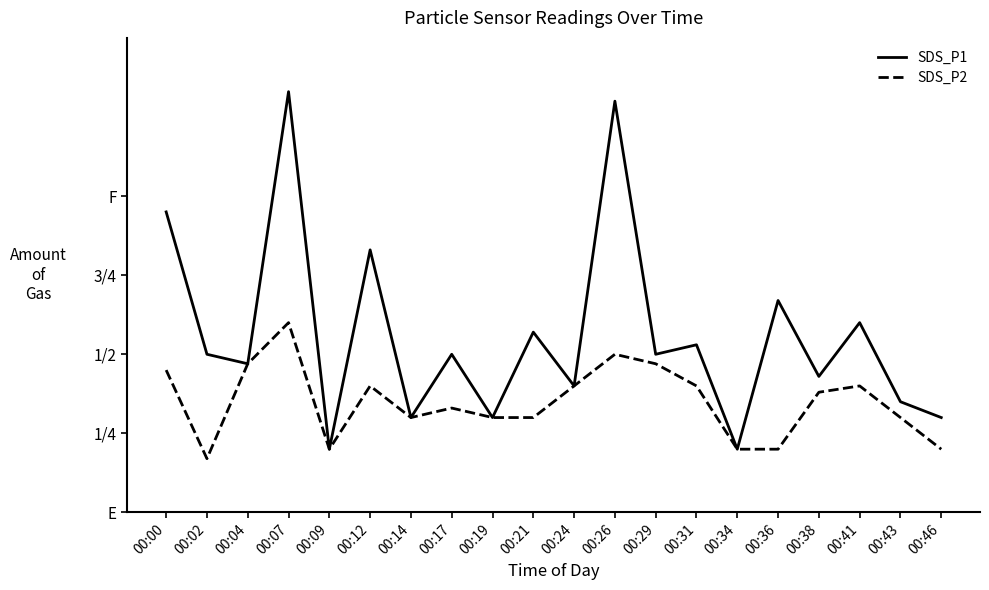

Reading right to left, transcribe all the data shown in this chart.

SDS_P1: 00:46=0.3	00:43=0.3	00:41=0.6	00:38=0.4	00:36=0.7	00:34=0.2	00:31=0.5	00:29=0.5	00:26=1.3	00:24=0.4	00:21=0.6	00:19=0.3	00:17=0.5	00:14=0.3	00:12=0.8	00:09=0.2	00:07=1.3	00:04=0.5	00:02=0.5	00:00=0.9
SDS_P2: 00:46=0.2	00:43=0.3	00:41=0.4	00:38=0.4	00:36=0.2	00:34=0.2	00:31=0.4	00:29=0.5	00:26=0.5	00:24=0.4	00:21=0.3	00:19=0.3	00:17=0.3	00:14=0.3	00:12=0.4	00:09=0.2	00:07=0.6	00:04=0.5	00:02=0.2	00:00=0.5